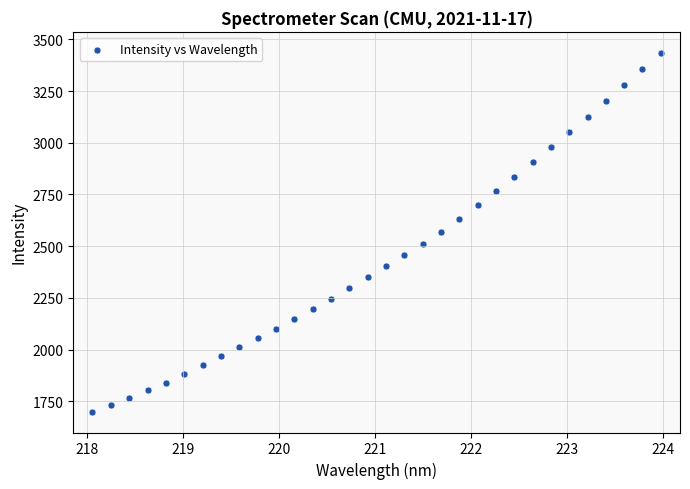

What is the range of Y values (max minus min)?

1737.0